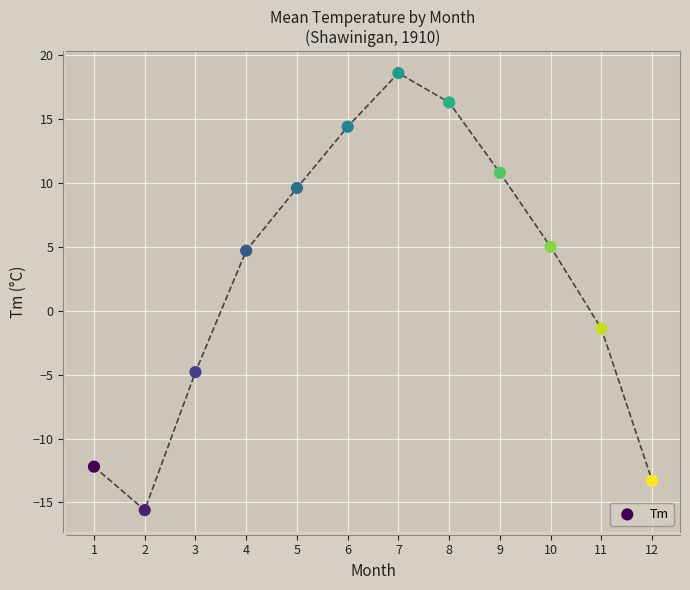

What Y value in the scatter plot is closest to 1?

-1.4